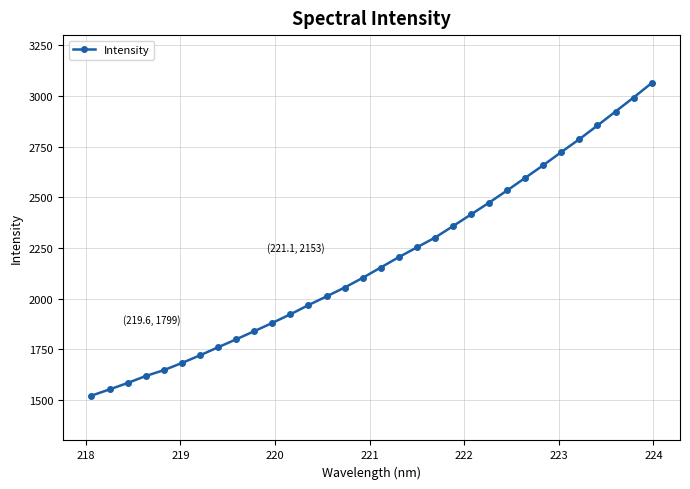

What is the maximum value shown in the chart?

3063.3